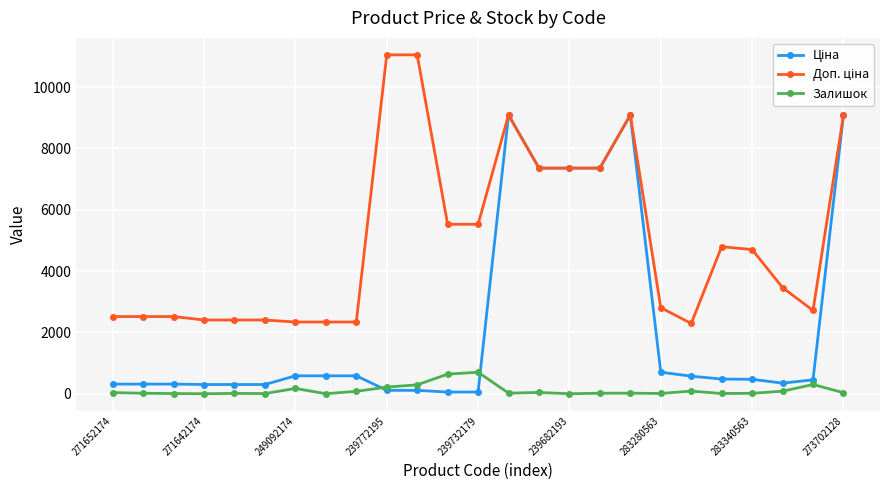

What is the greatest value displayed?

11055.0